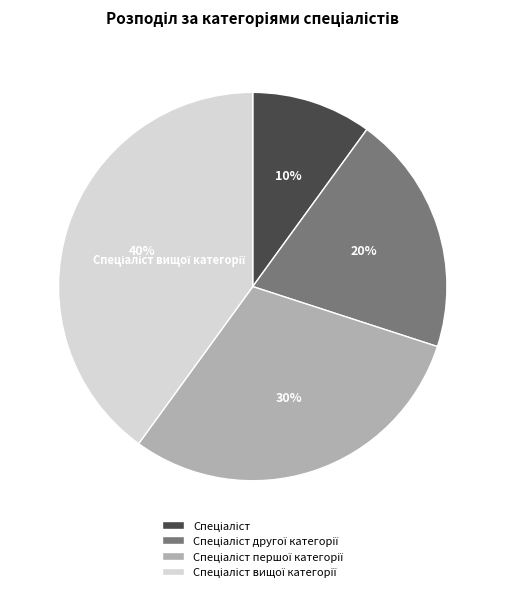

How many segments does this pie chart have?

4